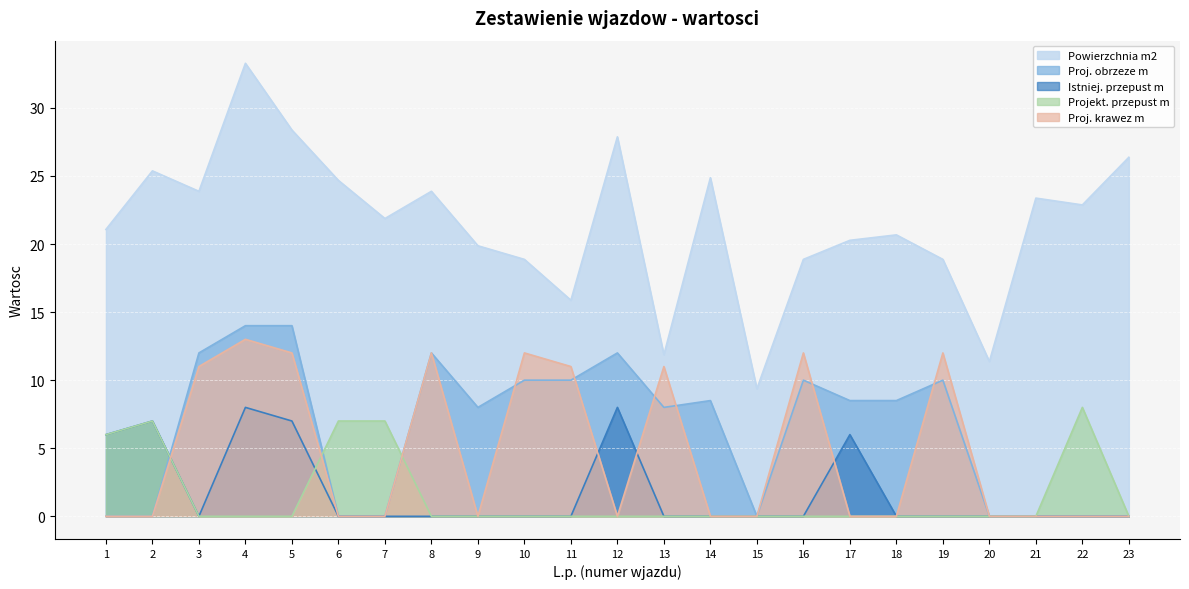

Which series has the widest spread of values?

Powierzchnia m2